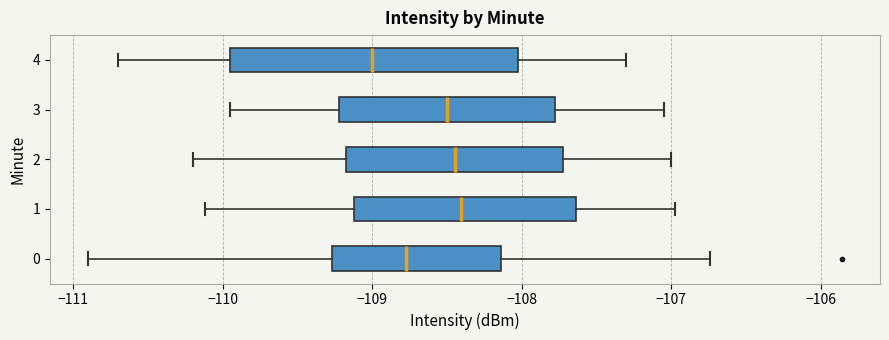

Reading bottom to top, transcribe this box plot: for each box, give where its median line is, the range the box spans, and where its two whiskers end, as read against the x-axis. The values are not printed on the chart, so give them approximately, as read against the axis.

0: median -108.8, box -109.3 to -108.1, whiskers -110.9 to -106.7
1: median -108.4, box -109.1 to -107.6, whiskers -110.1 to -107.0
2: median -108.4, box -109.2 to -107.7, whiskers -110.2 to -107.0
3: median -108.5, box -109.2 to -107.8, whiskers -109.9 to -107.0
4: median -109.0, box -109.9 to -108.0, whiskers -110.7 to -107.3